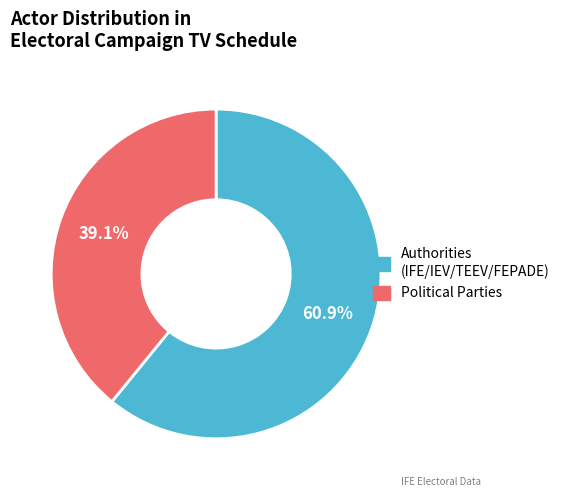

Is there any slice that represents more than half of the pie?

Yes